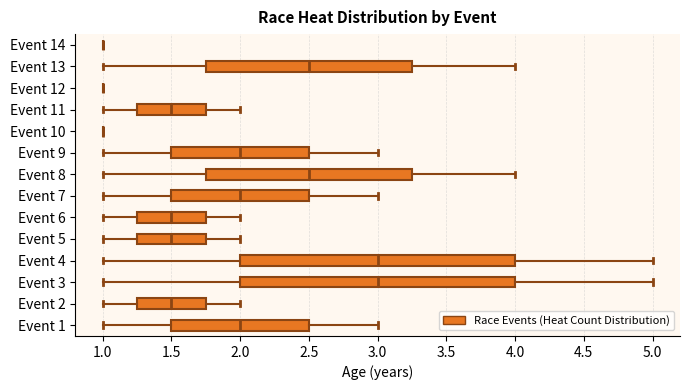

Reading bottom to top, transcribe this box plot: for each box, give where its median line is, the range the box spans, and where its two whiskers end, as read against the x-axis. The values are not printed on the chart, so give them approximately, as read against the axis.

Event 1: median 2.00, box 1.50 to 2.50, whiskers 1.00 to 3.00
Event 2: median 1.50, box 1.25 to 1.75, whiskers 1.00 to 2.00
Event 3: median 3.00, box 2.00 to 4.00, whiskers 1.00 to 5.00
Event 4: median 3.00, box 2.00 to 4.00, whiskers 1.00 to 5.00
Event 5: median 1.50, box 1.25 to 1.75, whiskers 1.00 to 2.00
Event 6: median 1.50, box 1.25 to 1.75, whiskers 1.00 to 2.00
Event 7: median 2.00, box 1.50 to 2.50, whiskers 1.00 to 3.00
Event 8: median 2.50, box 1.75 to 3.25, whiskers 1.00 to 4.00
Event 9: median 2.00, box 1.50 to 2.50, whiskers 1.00 to 3.00
Event 10: box collapsed to a line at 1.00, whiskers 1.00 to 1.00
Event 11: median 1.50, box 1.25 to 1.75, whiskers 1.00 to 2.00
Event 12: box collapsed to a line at 1.00, whiskers 1.00 to 1.00
Event 13: median 2.50, box 1.75 to 3.25, whiskers 1.00 to 4.00
Event 14: box collapsed to a line at 1.00, whiskers 1.00 to 1.00